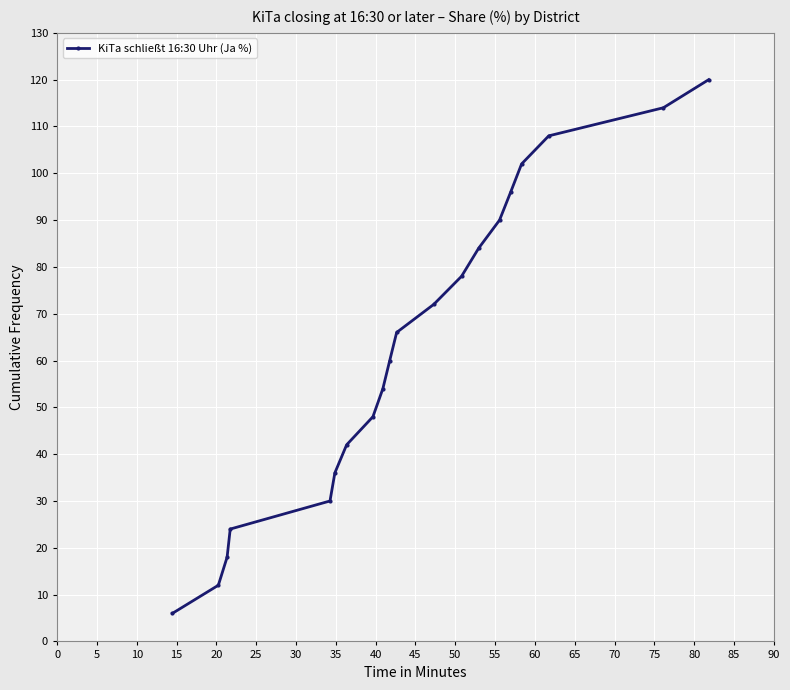

What is the difference between the maximum and minimum values?

114